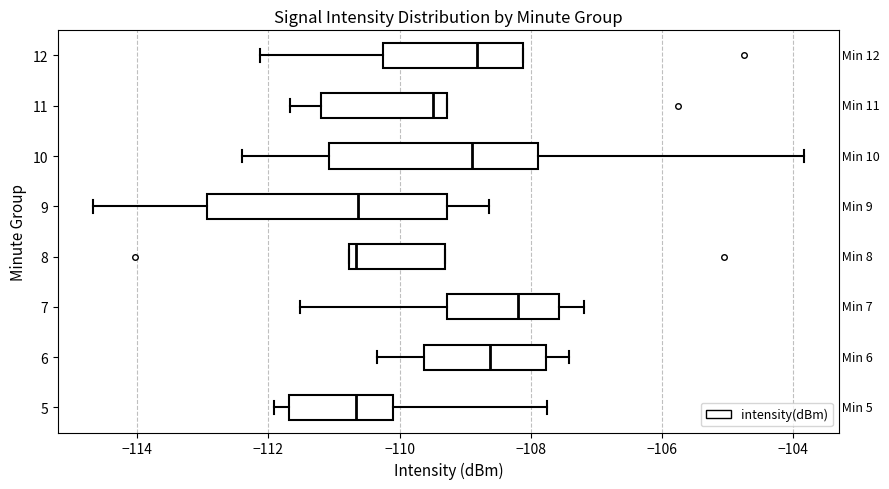

Reading bottom to top, transcribe this box plot: for each box, give where its median line is, the range the box spans, and where its two whiskers end, as read against the x-axis. The values are not printed on the chart, so give them approximately, as read against the axis.

5: median -110.6, box -111.6 to -110.0, whiskers -112.0 to -107.8
6: median -108.6, box -109.6 to -107.8, whiskers -110.4 to -107.4
7: median -108.2, box -109.2 to -107.6, whiskers -111.6 to -107.2
8: median -110.6, box -110.8 to -109.4, whiskers -110.8 to -109.4
9: median -110.6, box -113.0 to -109.2, whiskers -114.6 to -108.6
10: median -108.8, box -111.0 to -107.8, whiskers -112.4 to -103.8
11: median -109.4, box -111.2 to -109.2, whiskers -111.6 to -109.2
12: median -108.8, box -110.2 to -108.2, whiskers -112.2 to -108.2